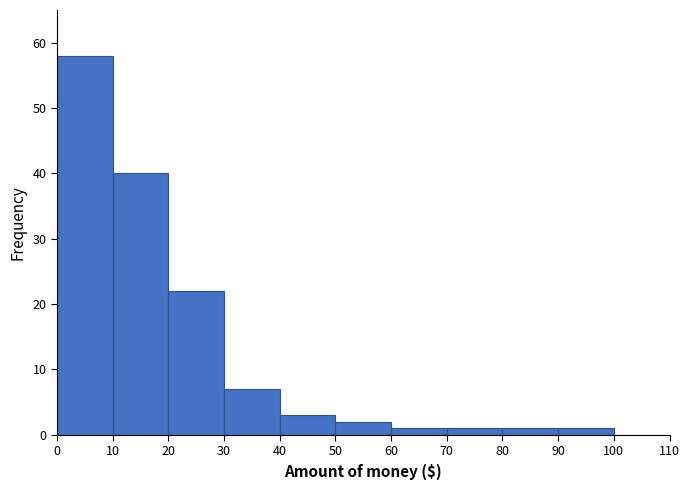

Reading left to right, transcribe this chart: for each bar, give the range it covers on the x-axis and its height. The values are not printed on the chart, so give them approximately, as read against the axis.

0 to 10: 58
10 to 20: 40
20 to 30: 22
30 to 40: 7
40 to 50: 3
50 to 60: 2
60 to 70: 1
70 to 80: 1
80 to 90: 1
90 to 100: 1
100 to 110: 0